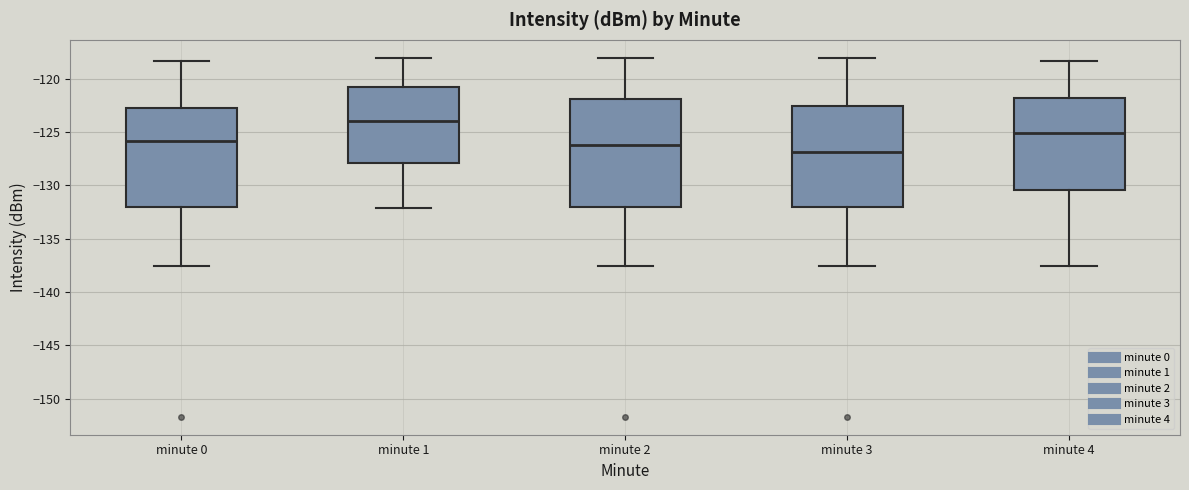

Which box's median line is the highest?

minute 1